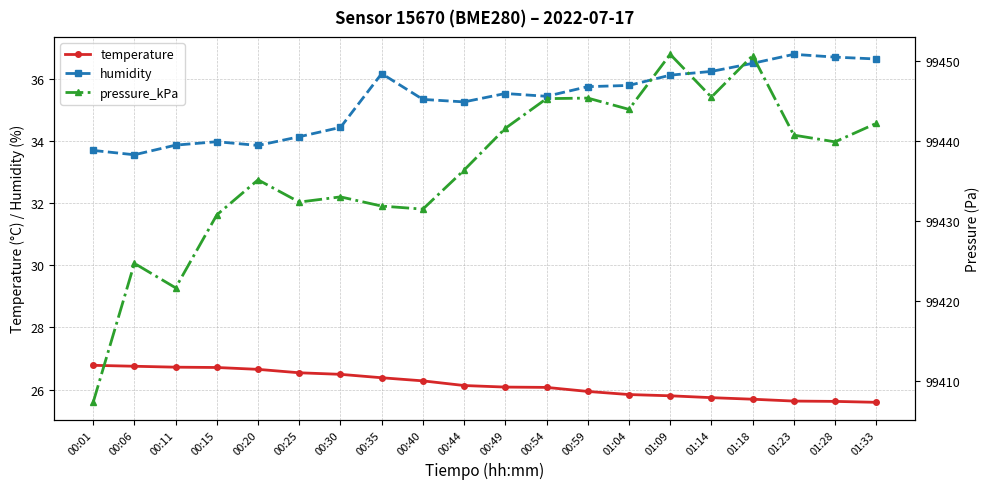

What is the difference between the second highest and second lowest values in the humidity series?

3.0